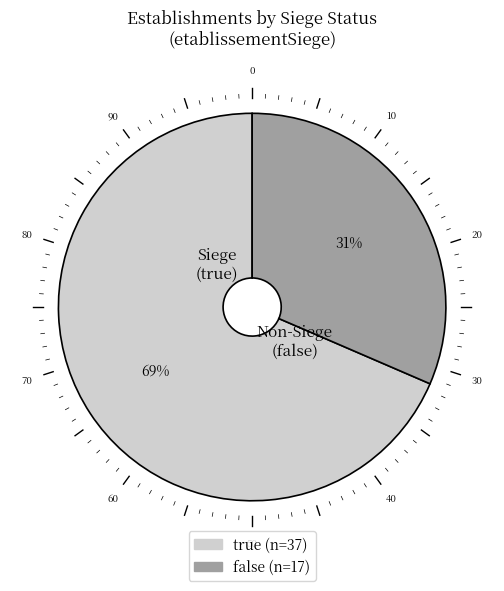

Is the sum of false and true greater than half?

Yes